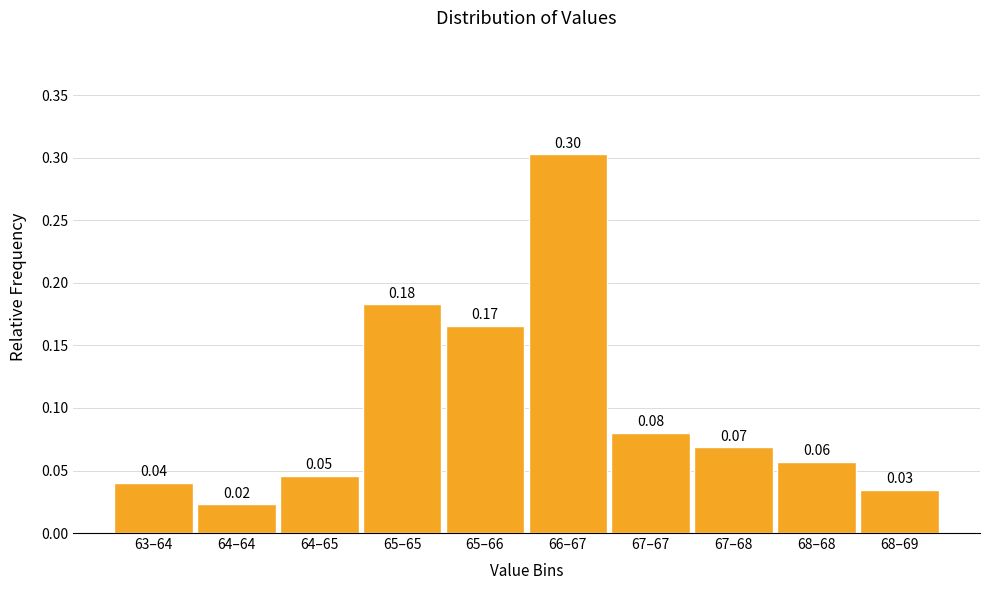

List the labels in order of value, largest first.

66–67, 65–65, 65–66, 67–67, 67–68, 68–68, 64–65, 63–64, 68–69, 64–64